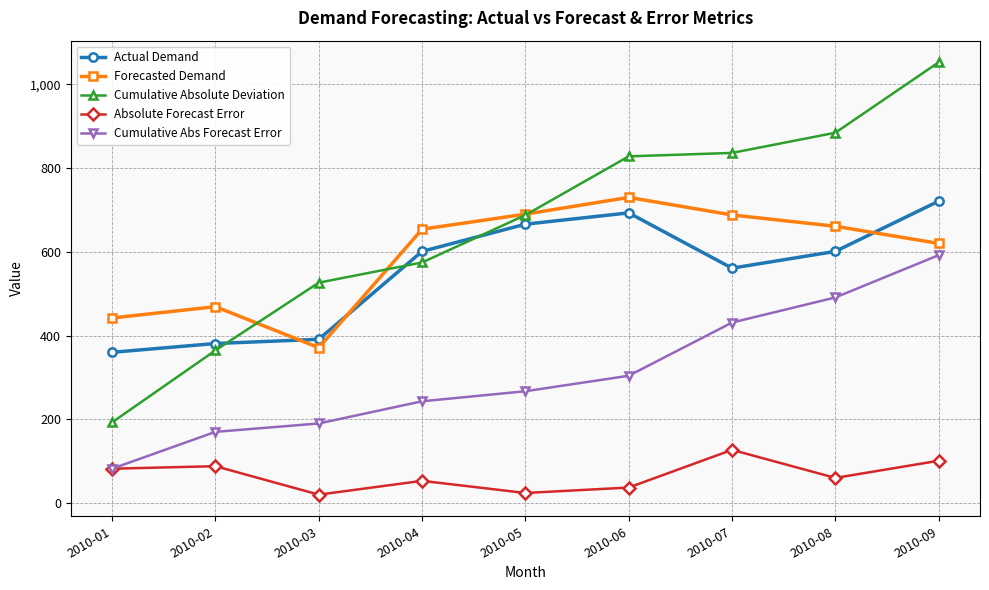

What is the value of the Cumulative Abs Forecast Error point at the 6th from the left?

304.0